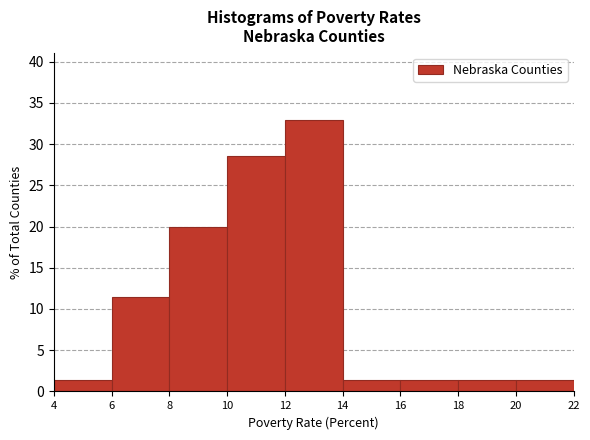

Which range on the x-axis has the tallest bar?

12 to 14